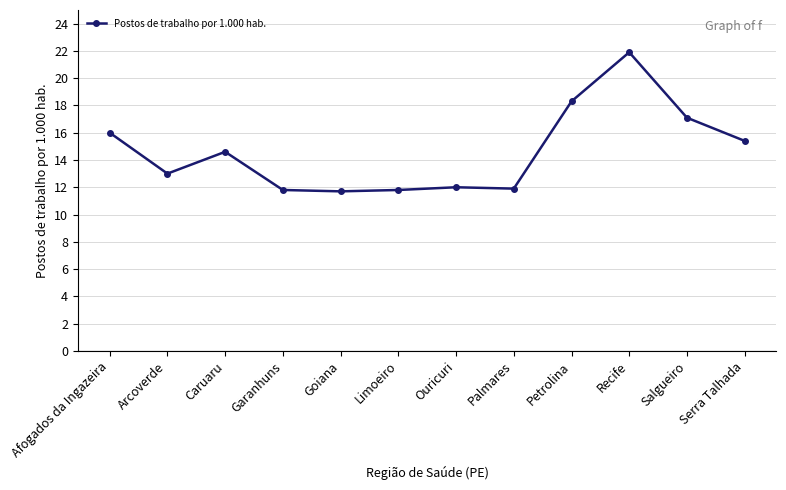

What is the label of the 9th point from the right?

Garanhuns